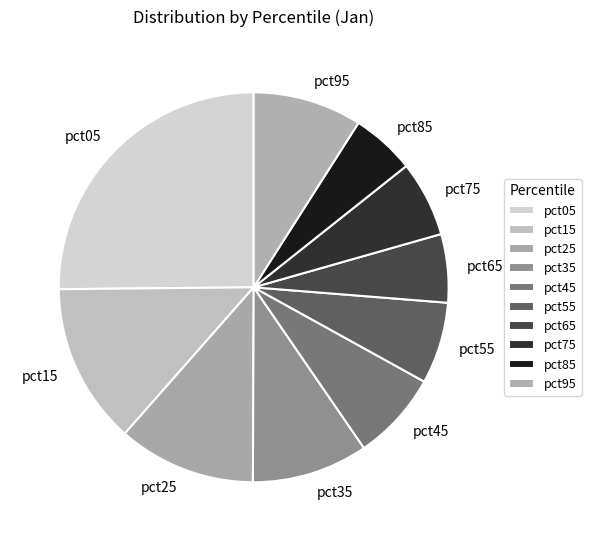

Do pct35 and pct75 together represent more than half of the pie?

No